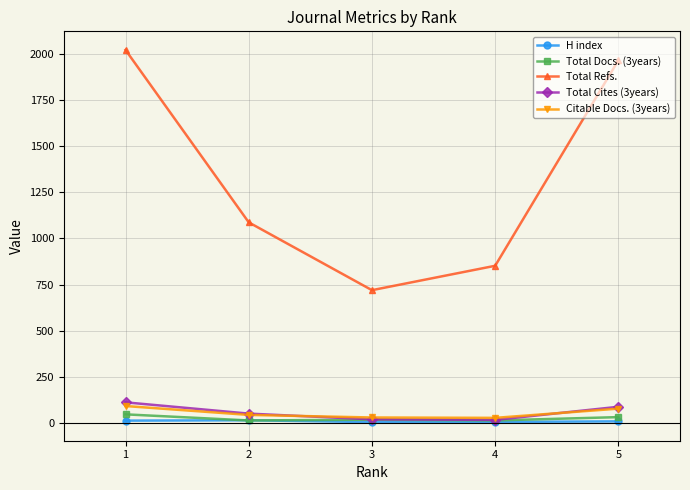

How many lines are shown in the chart?

5